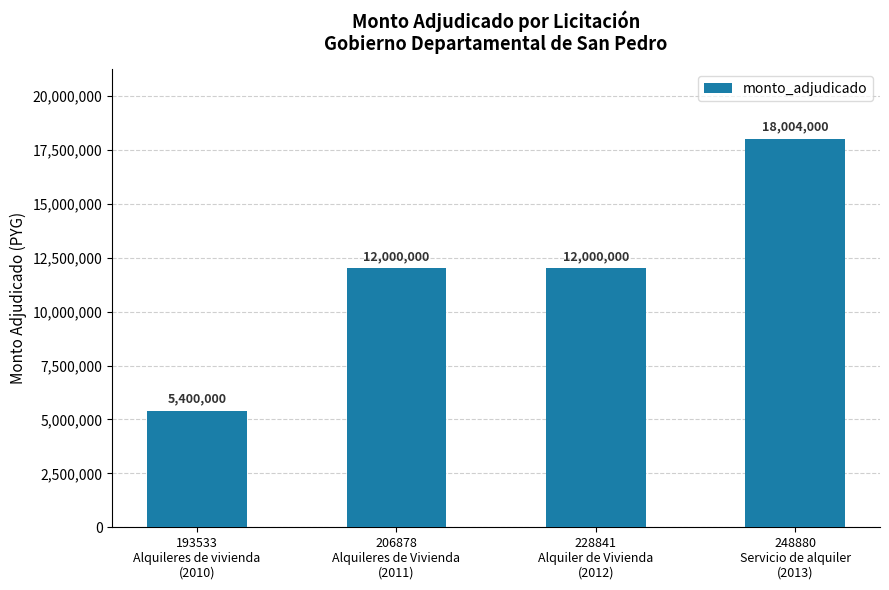

What is the value of the 3rd bar from the left?

12000000